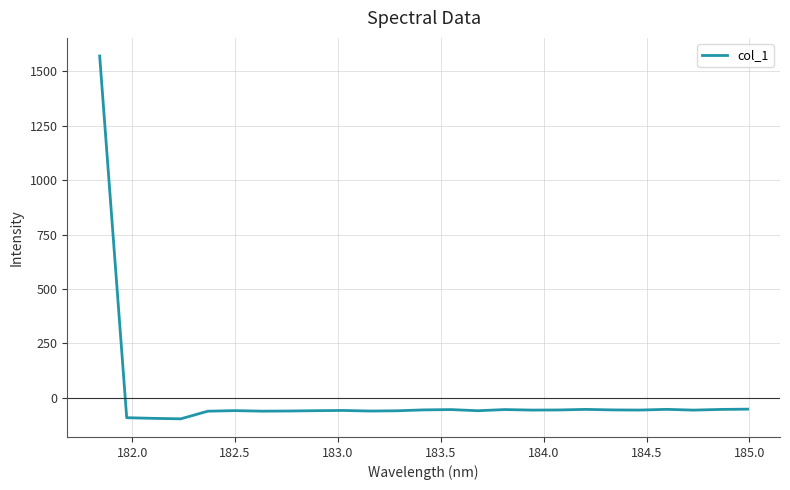

What is the smallest value displayed?

-96.6